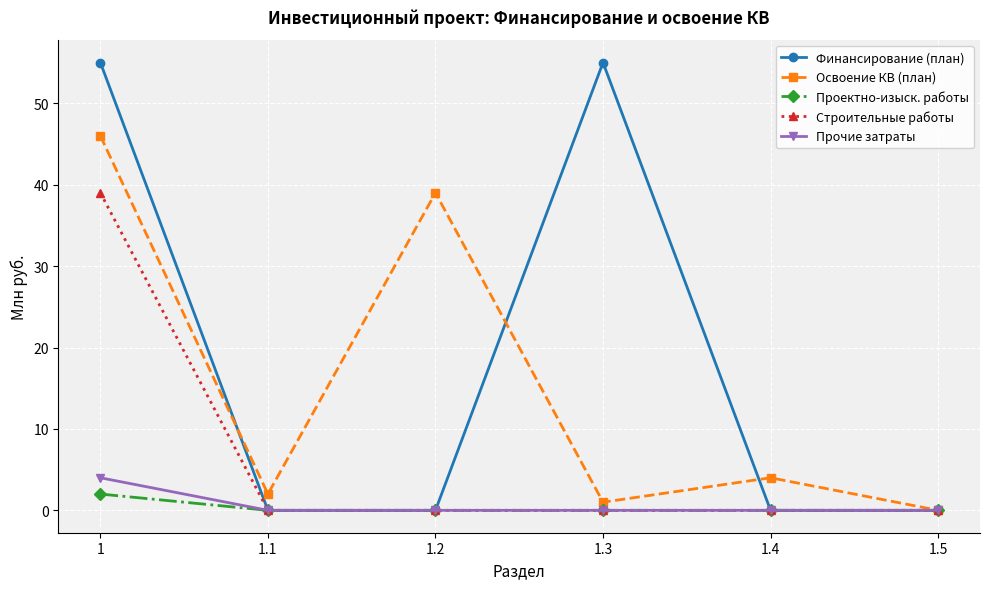

What is the average value of the Освоение КВ (план) series?

15